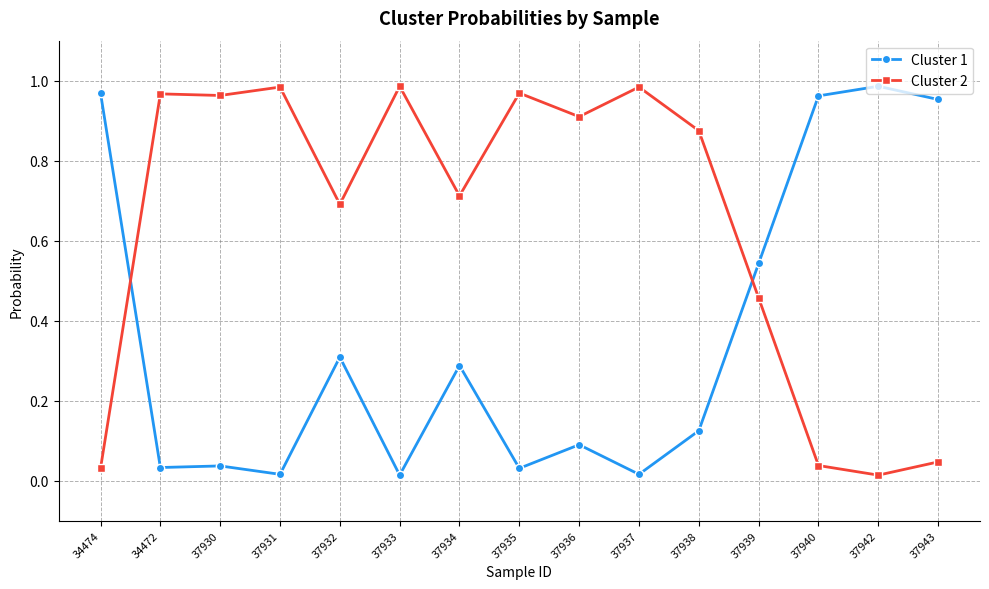

At how many categories does at least one series exceed 0?

15